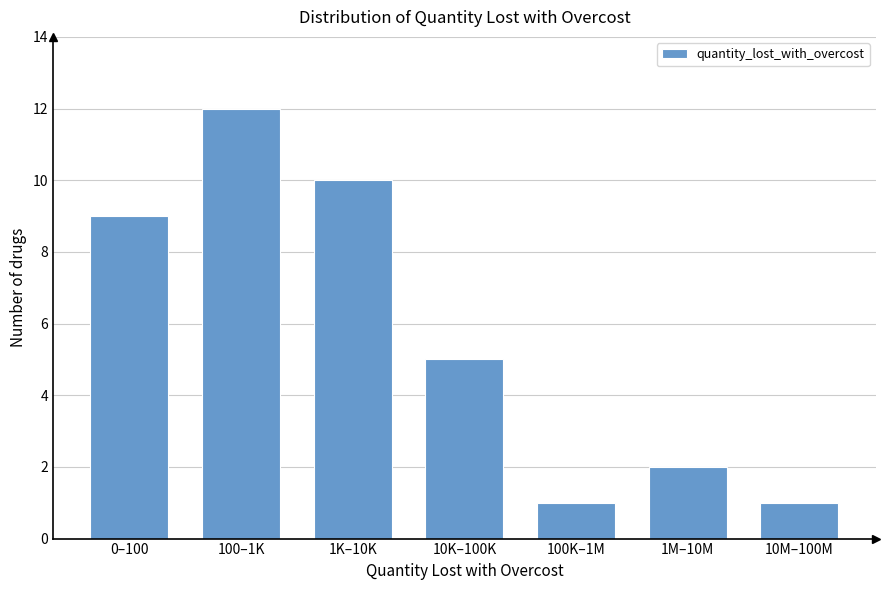

Reading left to right, what are all the values shown in this chart?

0–100=9	100–1K=12	1K–10K=10	10K–100K=5	100K–1M=1	1M–10M=2	10M–100M=1